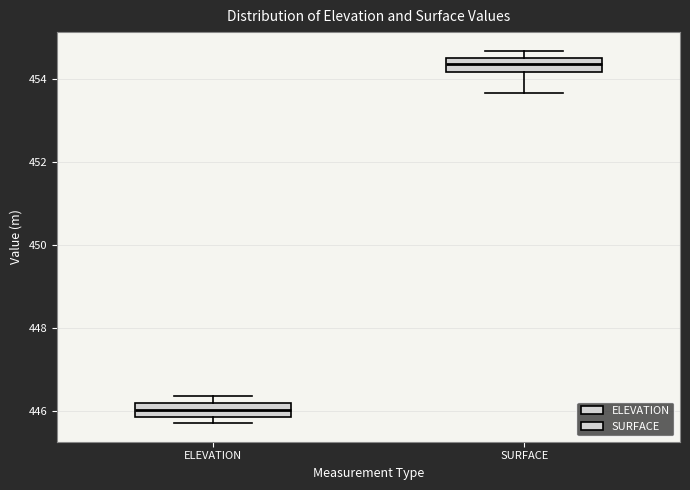

Reading left to right, transcribe this box plot: for each box, give where its median line is, the range the box spans, and where its two whiskers end, as read against the y-axis. The values are not printed on the chart, so give them approximately, as read against the axis.

ELEVATION: median 446.0, box 445.8 to 446.2, whiskers 445.8 (just below the box's lower edge) to 446.4
SURFACE: median 454.4 (inside the box), box 454.2 to 454.4, whiskers 453.6 to 454.6